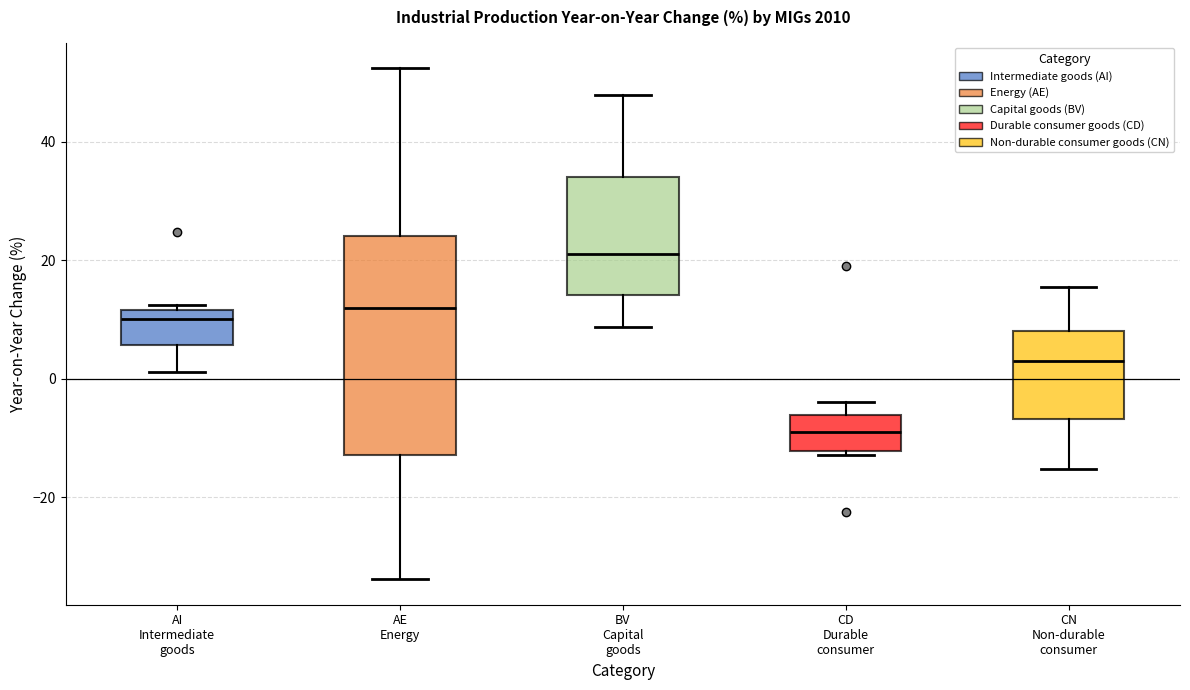

Which box's median line is the highest?

BV Capital goods